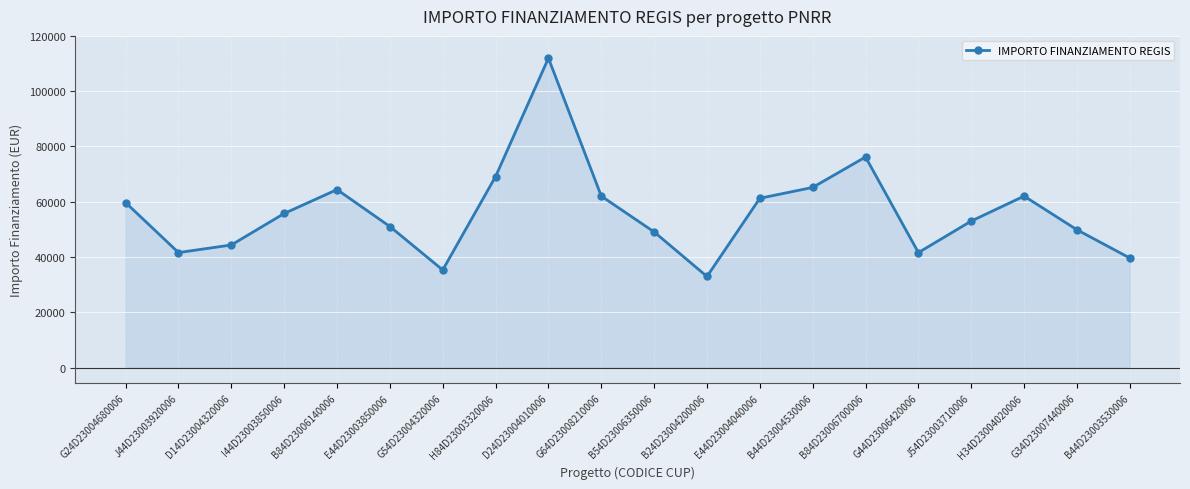

What is the value of the 19th point from the left?

49886.1